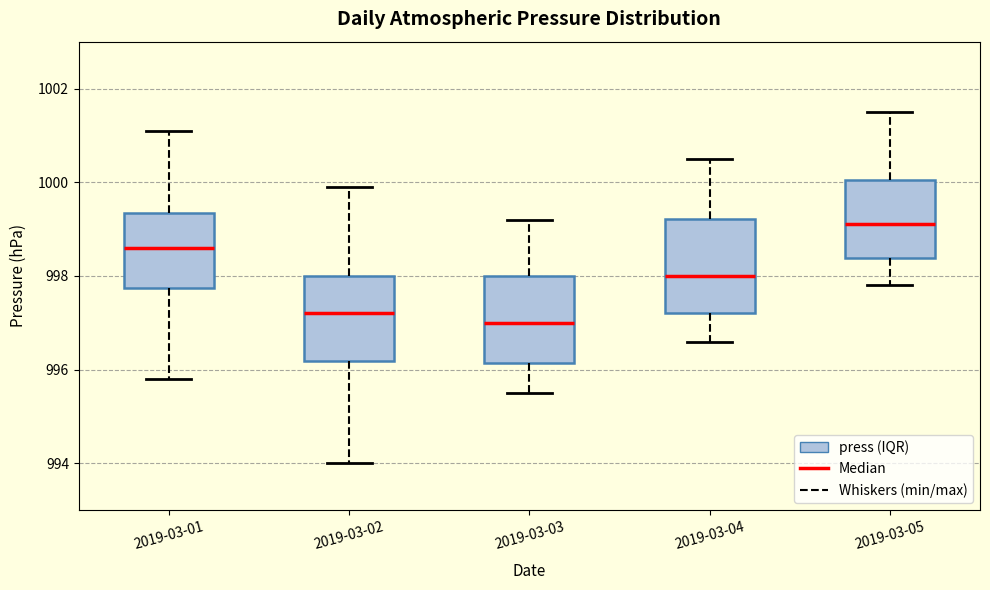

Where does the upper whisker of the box for 2019-03-03 end on the y-axis? The values are not printed on the chart, so give them approximately, as read against the axis.

999.2